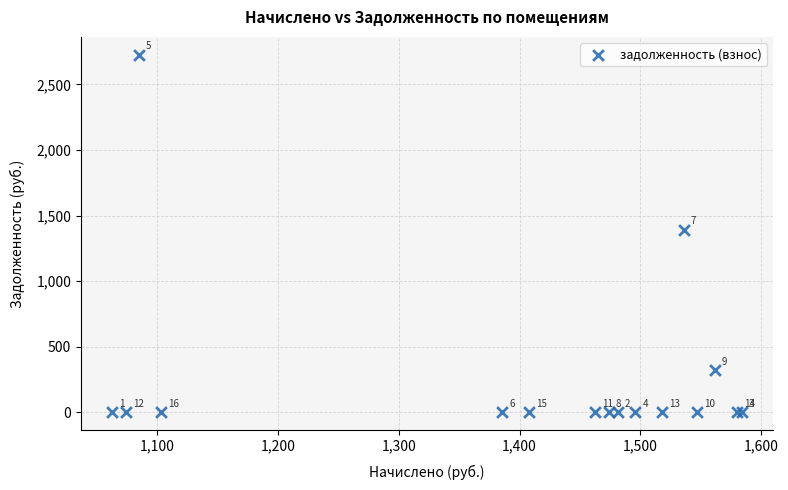

What Y value in the scatter plot is closest to 1363?

1390.9